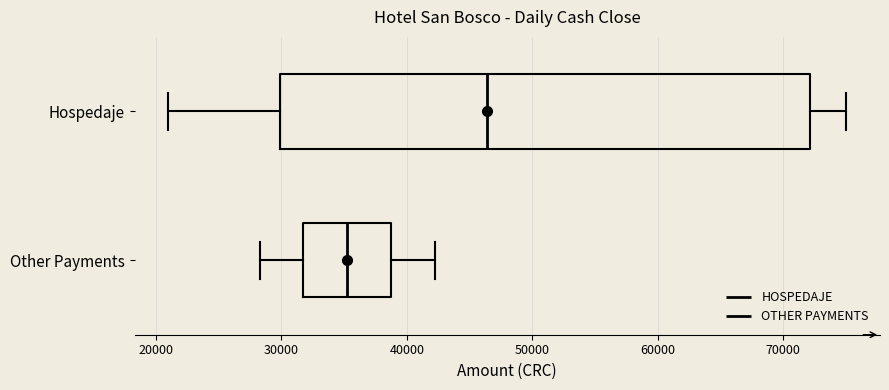

Reading bottom to top, read every box against the x-axis: the position of its median line, the range the box covers, and the ends of its whiskers. The values are not printed on the chart, so give them approximately, as read against the axis.

Other Payments: median 35000, box 32000 to 39000, whiskers 28000 to 42000
Hospedaje: median 46000, box 30000 to 72000, whiskers 21000 to 75000